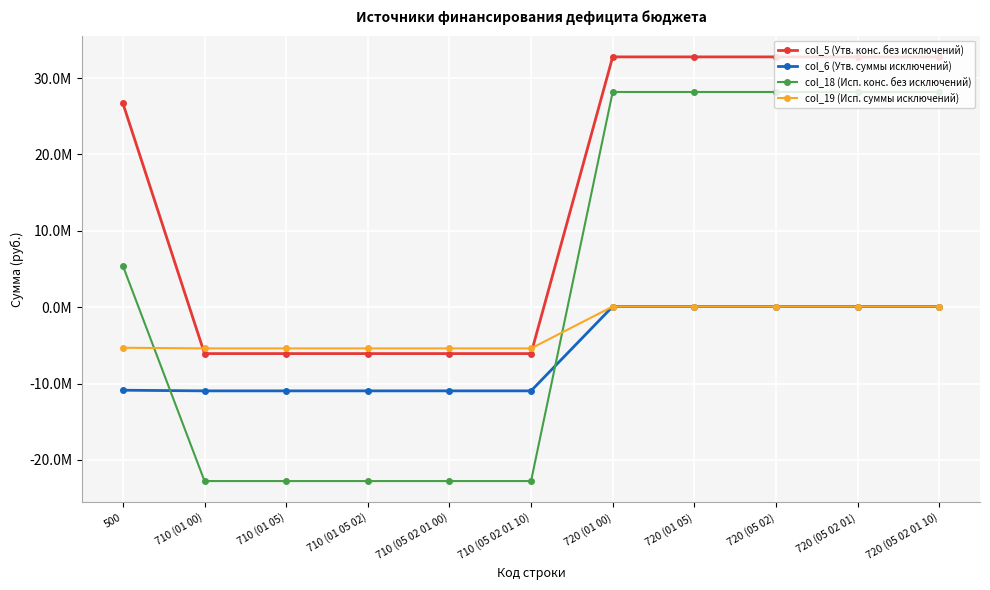

What are all the series names shown in the legend?

col_5 (Утв. конс. без исключений), col_6 (Утв. суммы исключений), col_18 (Исп. конс. без исключений), col_19 (Исп. суммы исключений)